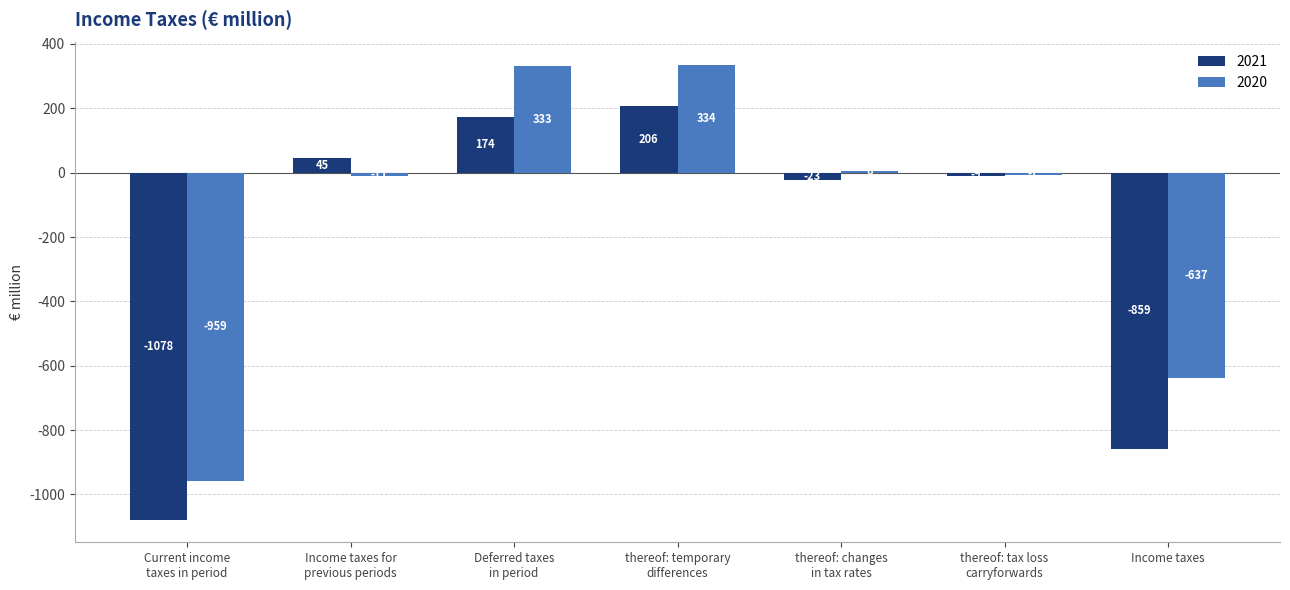

The 2021 series shows 103 at thereof: temporary
differences. True or false?

False